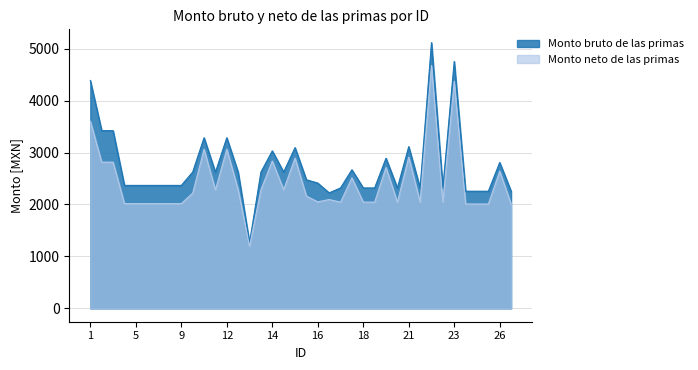

Read the Monto bruto de las primas value at 13.

2621.3